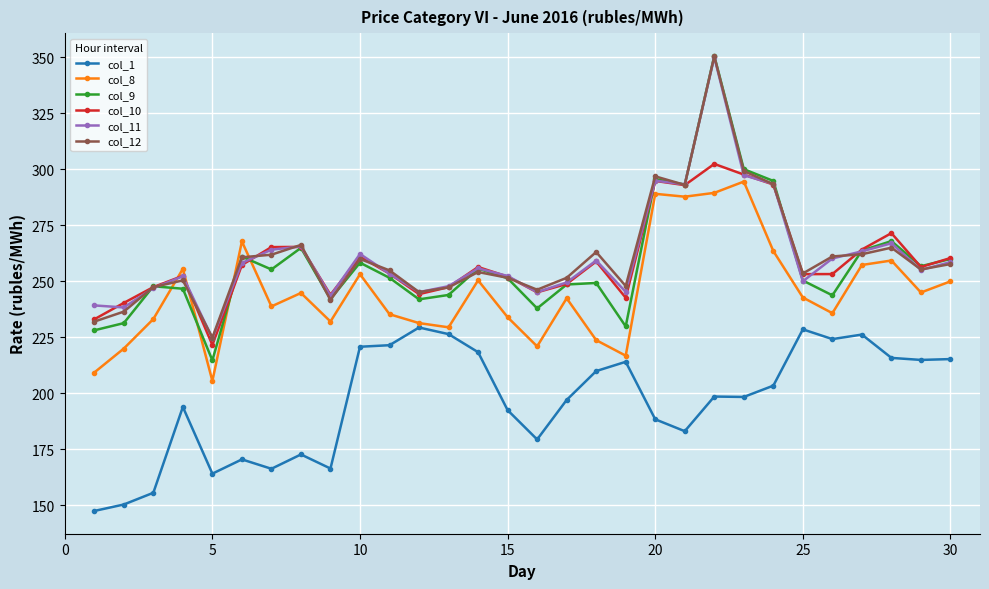

Does the chart have visible grid lines?

Yes